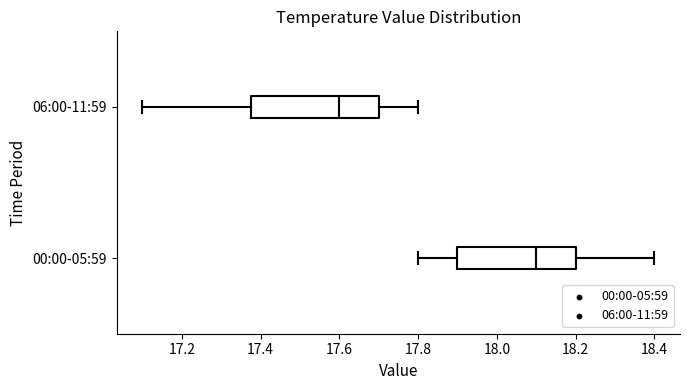

Reading bottom to top, transcribe this box plot: for each box, give where its median line is, the range the box spans, and where its two whiskers end, as read against the x-axis. The values are not printed on the chart, so give them approximately, as read against the axis.

00:00-05:59: median 18.10, box 17.90 to 18.20, whiskers 17.80 to 18.40
06:00-11:59: median 17.60, box 17.38 to 17.70, whiskers 17.10 to 17.80